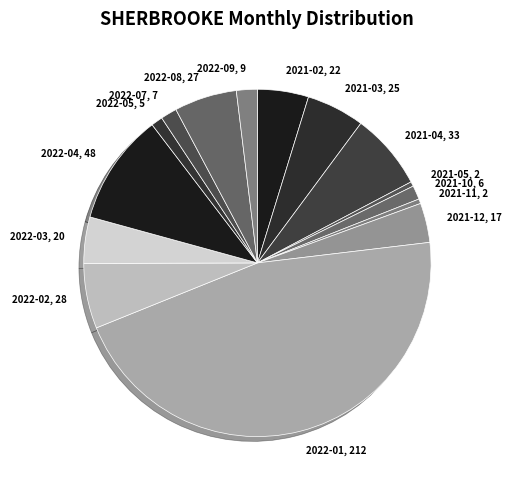

Between 2021-12, 17 and 2022-09, 9, which is larger?

2021-12, 17